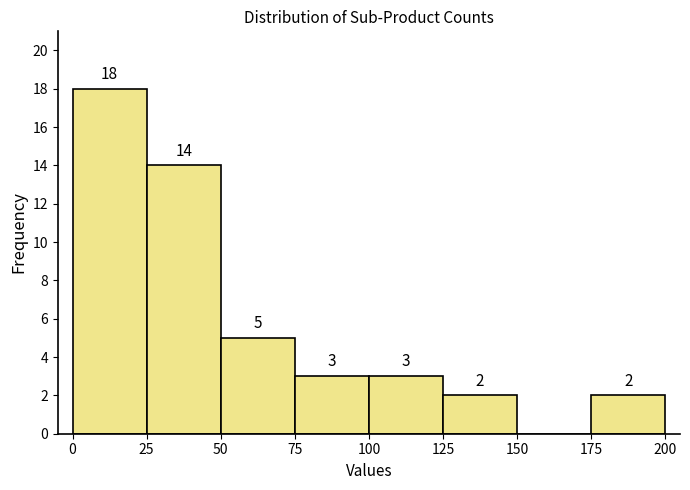

Which range on the x-axis has the tallest bar?

0 to 25